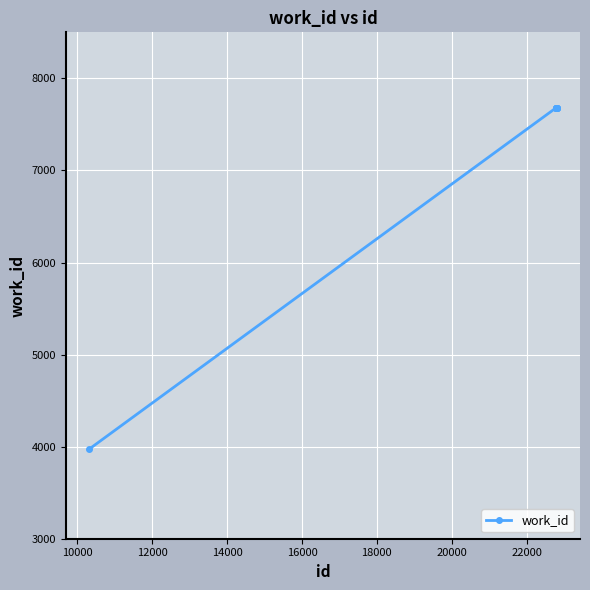

What is the smallest value displayed?

3974